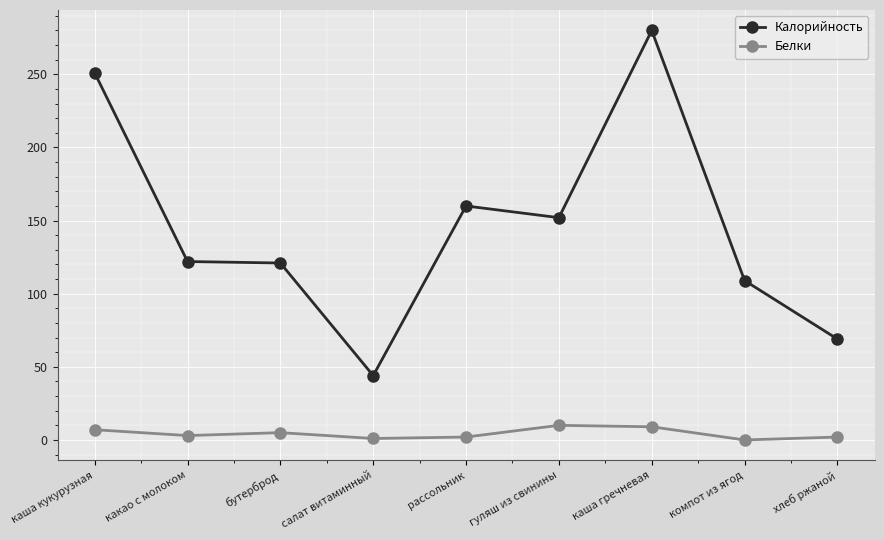

What is the total value across all series at салат витаминный?

45